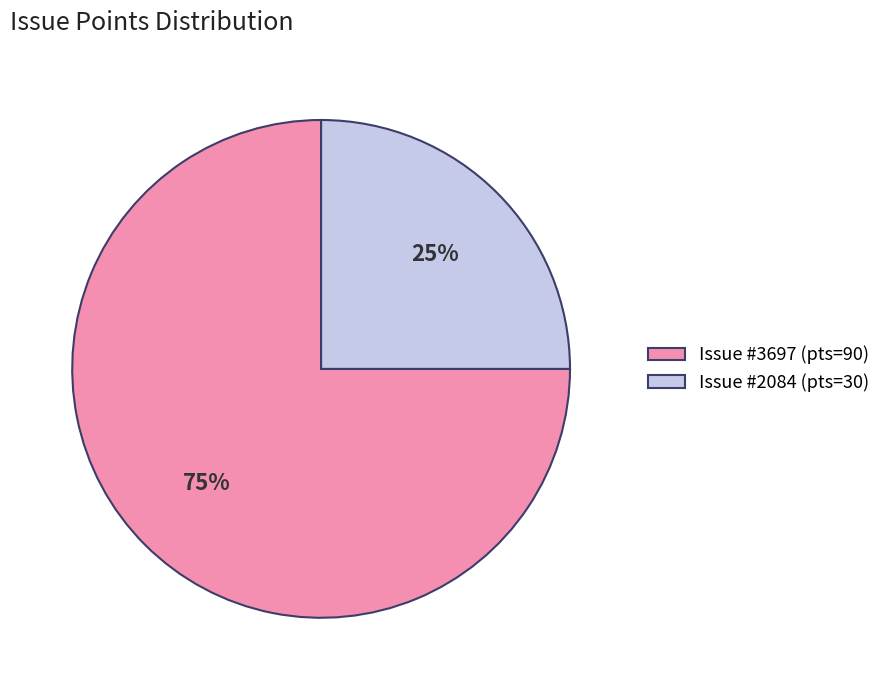

To the nearest percent, what is the difference between the largest and smallest slice percentages?

50%